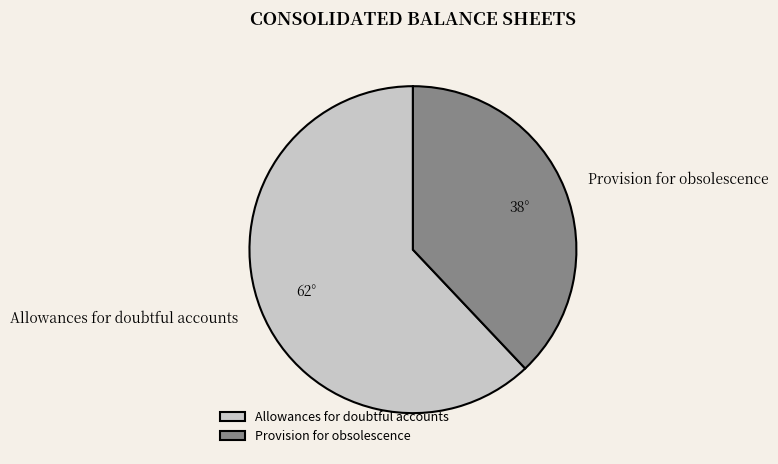

How many slices are in this pie chart?

2